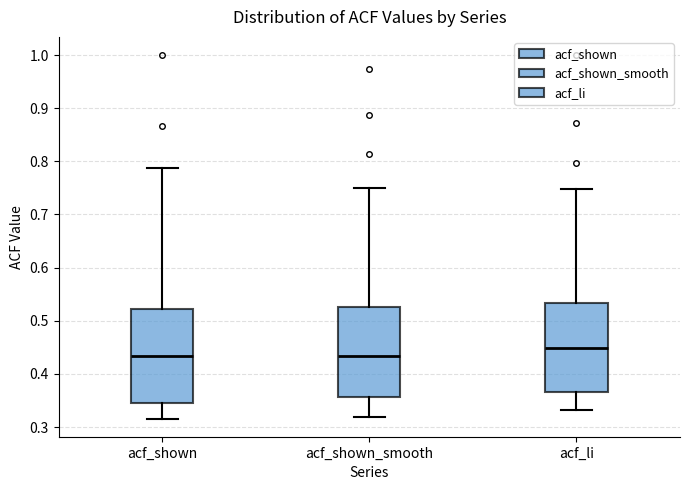

Reading left to right, read every box against the y-axis: the position of its median line, the range the box covers, and the ends of its whiskers. The values are not printed on the chart, so give them approximately, as read against the axis.

acf_shown: median 0.43, box 0.35 to 0.52, whiskers 0.32 to 0.79
acf_shown_smooth: median 0.43, box 0.36 to 0.53, whiskers 0.32 to 0.75
acf_li: median 0.45, box 0.37 to 0.53, whiskers 0.33 to 0.75